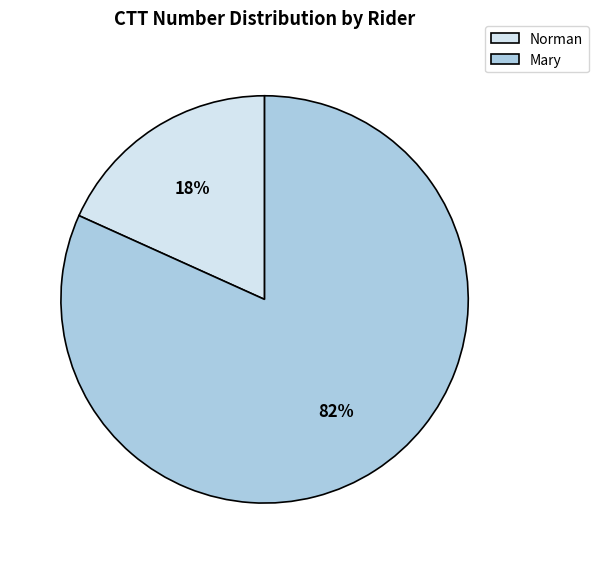

Which slice is the smallest?

Norman